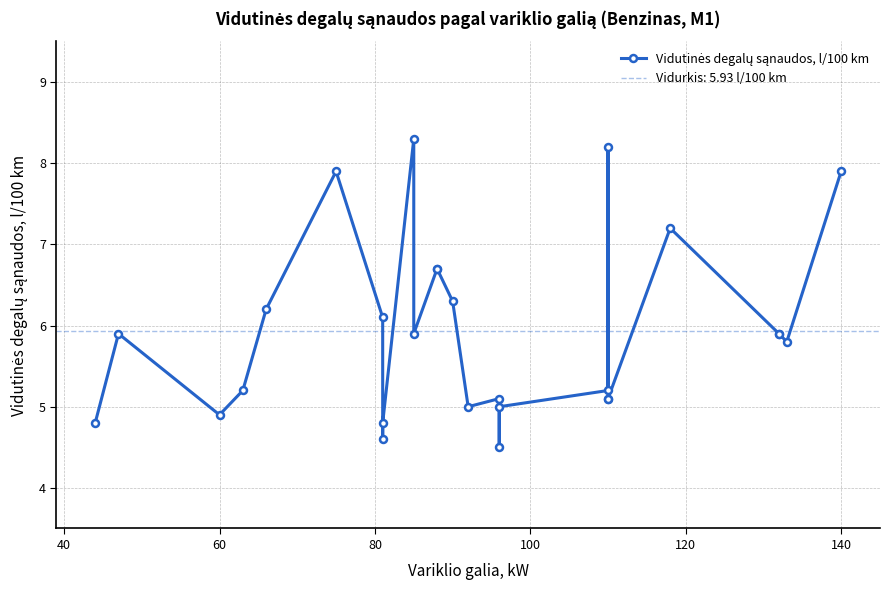

Does the chart have visible grid lines?

Yes